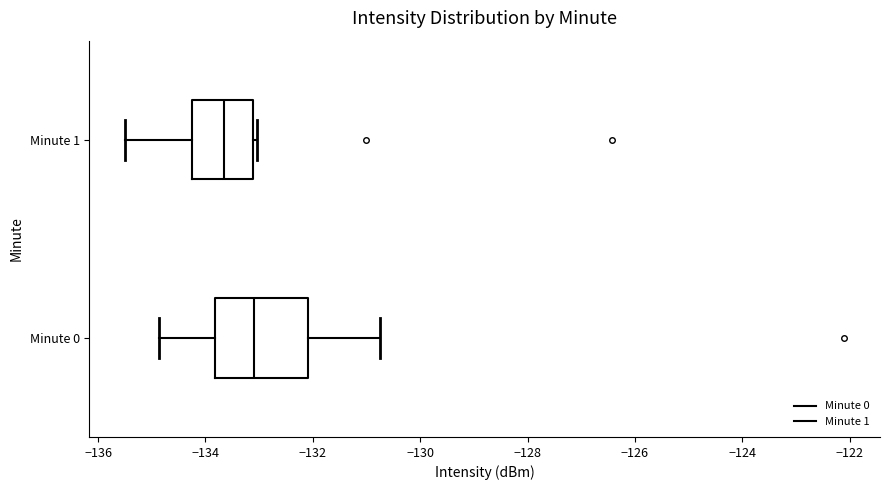

Which box's median line is the furthest to the right?

Minute 0